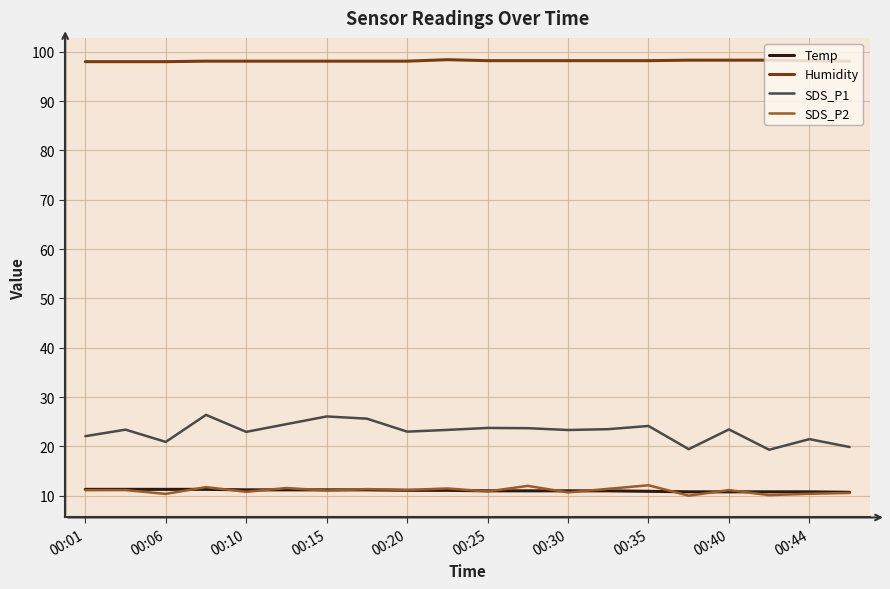

What are all the series names shown in the legend?

Temp, Humidity, SDS_P1, SDS_P2